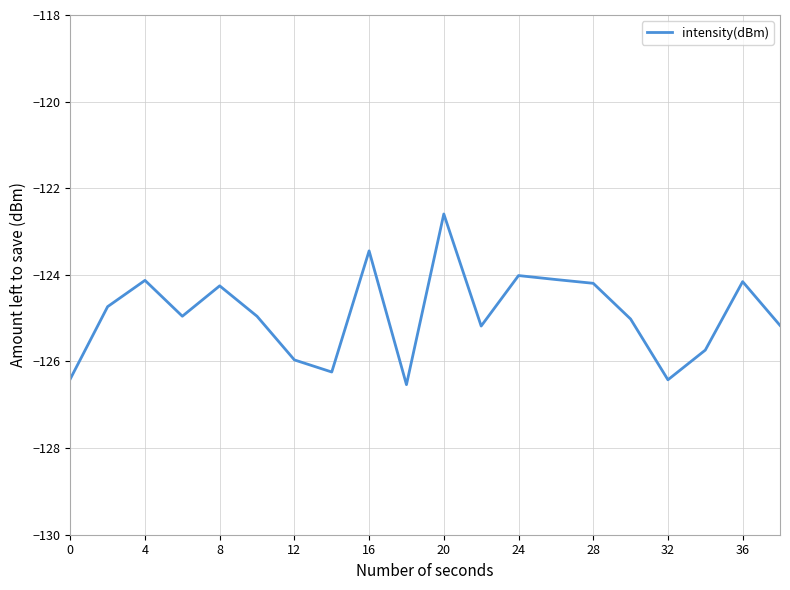

What is the smallest value displayed?

-126.5